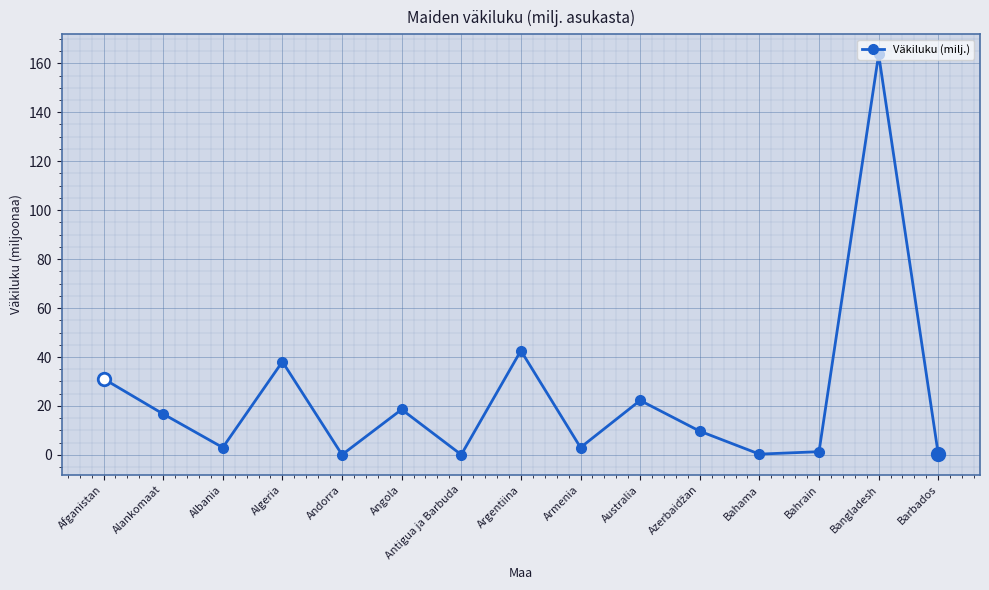

Where is the data nearest to the value 81?

Argentiina